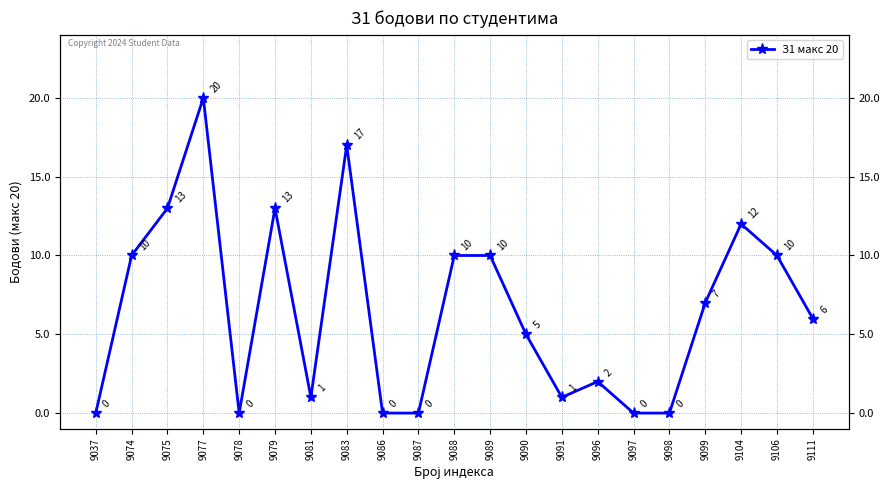

List the labels in order of value, smallest first.

9037, 9078, 9086, 9087, 9097, 9098, 9081, 9091, 9096, 9090, 9111, 9099, 9074, 9088, 9089, 9106, 9104, 9075, 9079, 9083, 9077